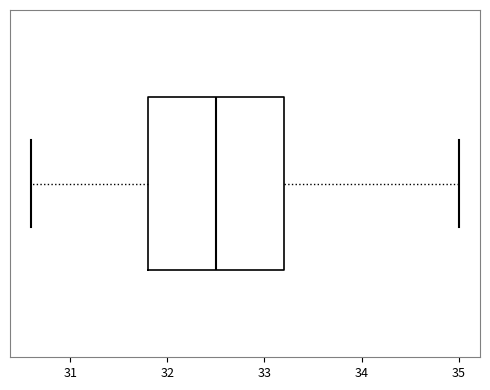

Transcribe this box plot: give where the median line is, the range the box spans, and where the two whiskers end, as read against the x-axis. The values are not printed on the chart, so give them approximately, as read against the axis.

median 32.5, box 31.8 to 33.2, whiskers 30.6 to 35.0